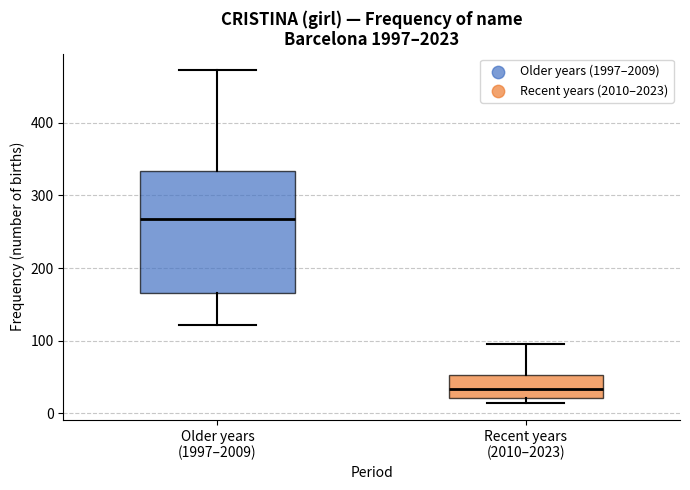

Comparing the boxes themselves (not the whiskers), which one is the tallest?

Older years (1997–2009)